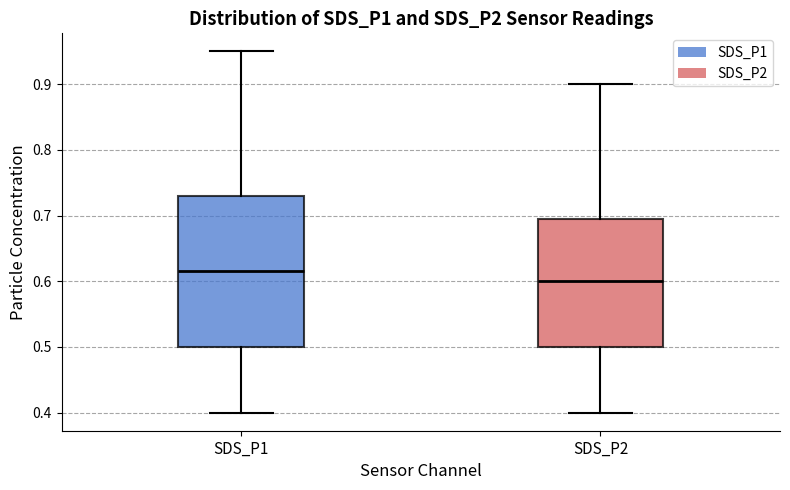

Where is the upper edge of the box for SDS_P2 on the y-axis? The values are not printed on the chart, so give them approximately, as read against the axis.

0.70